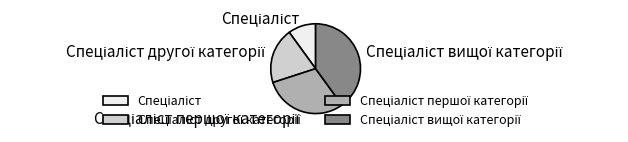

Is there any slice that represents more than half of the pie?

No